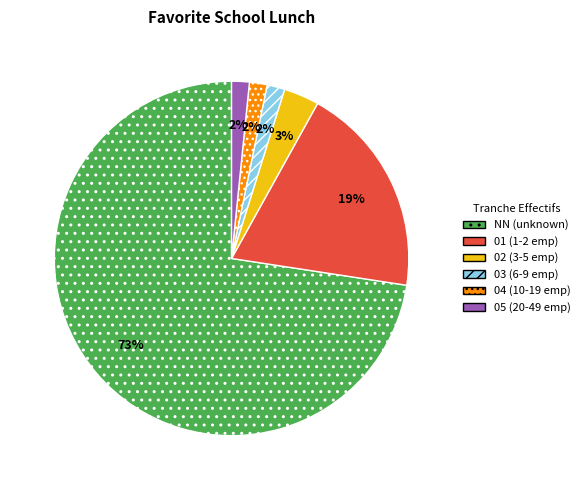

How many segments does this pie chart have?

6